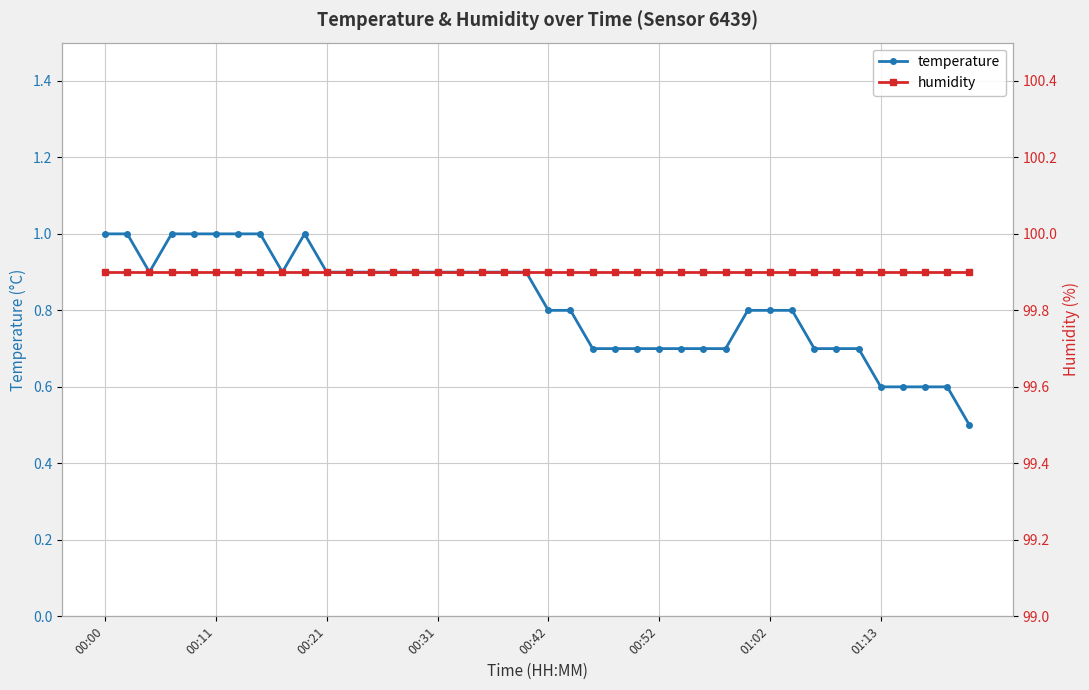

The value of temperature at 00:42 is 0.2. True or false?

False